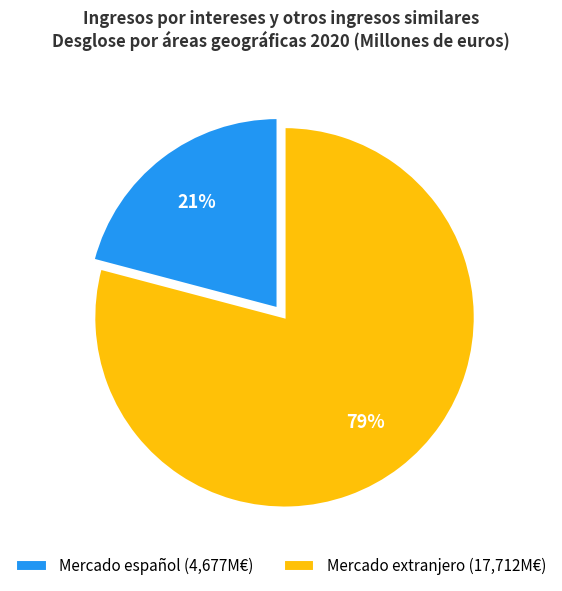

To the nearest percent, what is the difference between the largest and smallest slice percentages?

58%